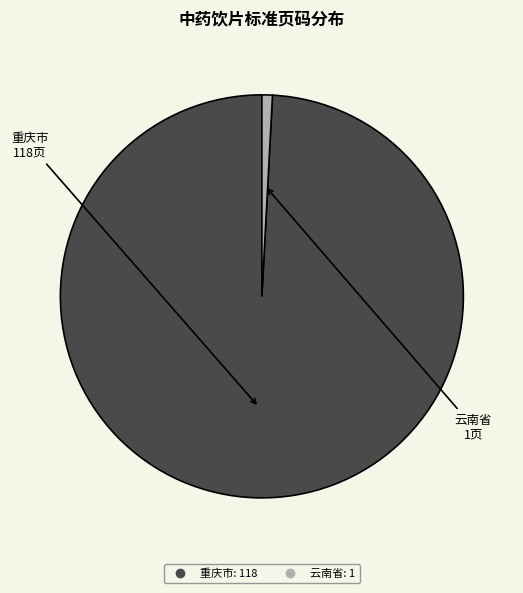

Does any single category account for the majority?

Yes